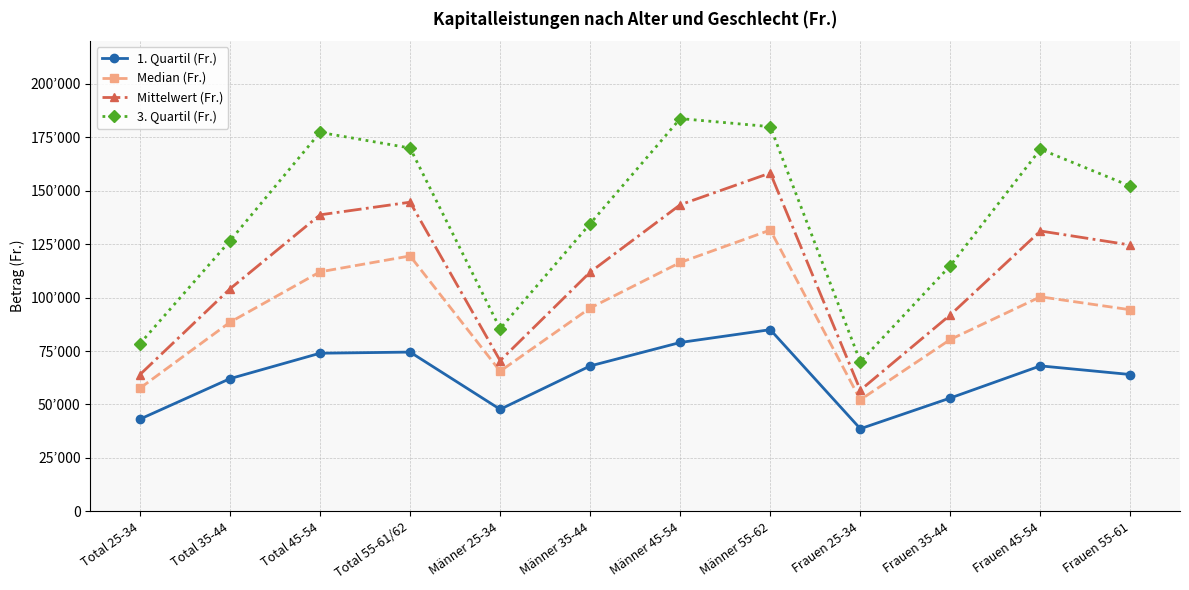

Reading left to right, list all the values displayed in this chart.

1. Quartil (Fr.): Total 25-34=43130.0	Total 35-44=62074.0	Total 45-54=73979.0	Total 55-61/62=74509.0	Männer 25-34=47730.5	Männer 35-44=68024.5	Männer 45-54=79000.0	Männer 55-62=85000.0	Frauen 25-34=38638.0	Frauen 35-44=53027.0	Frauen 45-54=68057.0	Frauen 55-61=64000.0
Median (Fr.): Total 25-34=57604.0	Total 35-44=88470.0	Total 45-54=112056.0	Total 55-61/62=119500.0	Männer 25-34=65554.5	Männer 35-44=95144.0	Männer 45-54=116447.5	Männer 55-62=131614.0	Frauen 25-34=52183.0	Frauen 35-44=80422.5	Frauen 45-54=100377.0	Frauen 55-61=94303.0
Mittelwert (Fr.): Total 25-34=63965.1	Total 35-44=104097.0	Total 45-54=138731.4	Total 55-61/62=144654.0	Männer 25-34=70501.5	Männer 35-44=111929.8	Männer 45-54=143452.7	Männer 55-62=158318.6	Frauen 25-34=56697.8	Frauen 35-44=91931.5	Frauen 45-54=131177.3	Frauen 55-61=124600.7
3. Quartil (Fr.): Total 25-34=78440.0	Total 35-44=126588.0	Total 45-54=177316.5	Total 55-61/62=170000.0	Männer 25-34=85452.0	Männer 35-44=134607.5	Männer 45-54=183776.5	Männer 55-62=180000.0	Frauen 25-34=70000.0	Frauen 35-44=115000.0	Frauen 45-54=169438.5	Frauen 55-61=152135.0